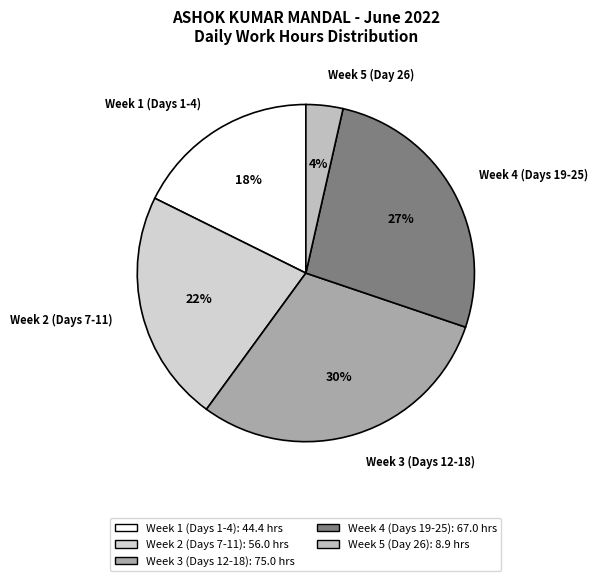

How many slices are in this pie chart?

5